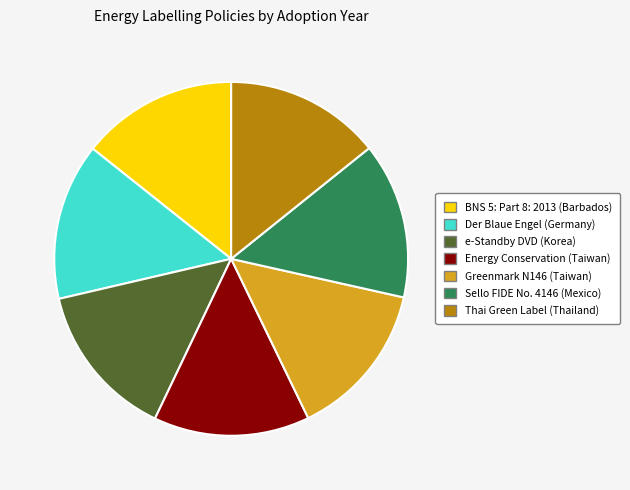

Approximately how many times larger is the value at BNS 5: Part 8: 2013 (Barbados) compared to e-Standby DVD (Korea)?

1.0